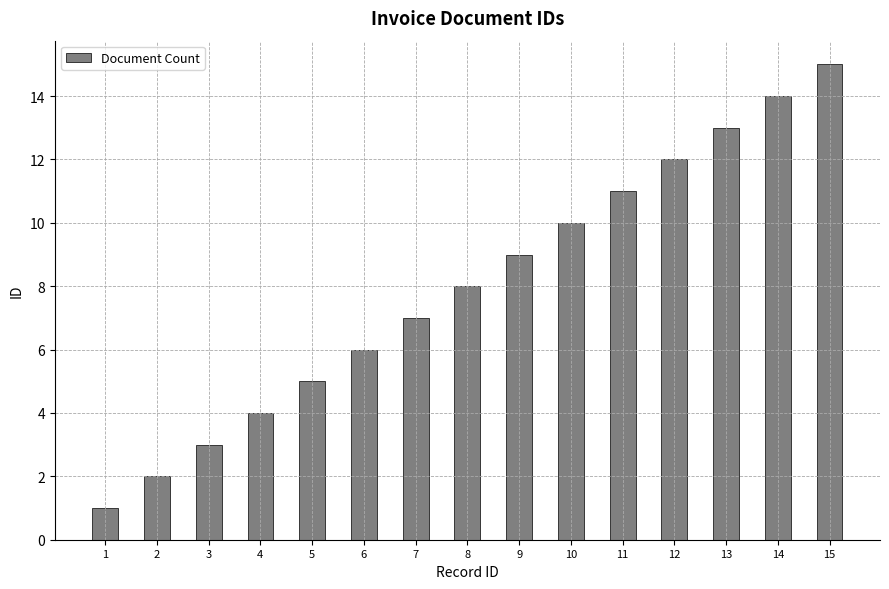

What is the change in value from 1 to 4?

+3